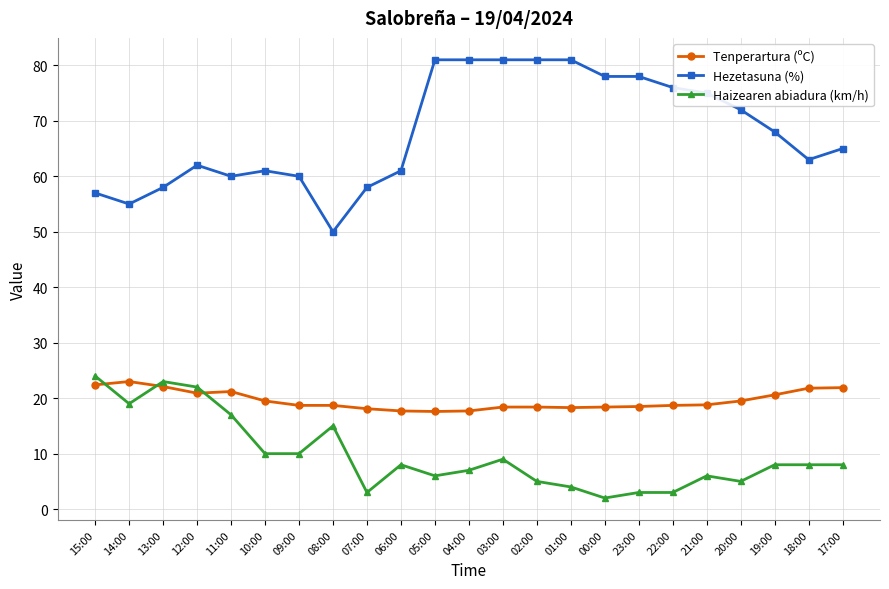

At which label is Hezetasuna (%) closest to 65?

17:00